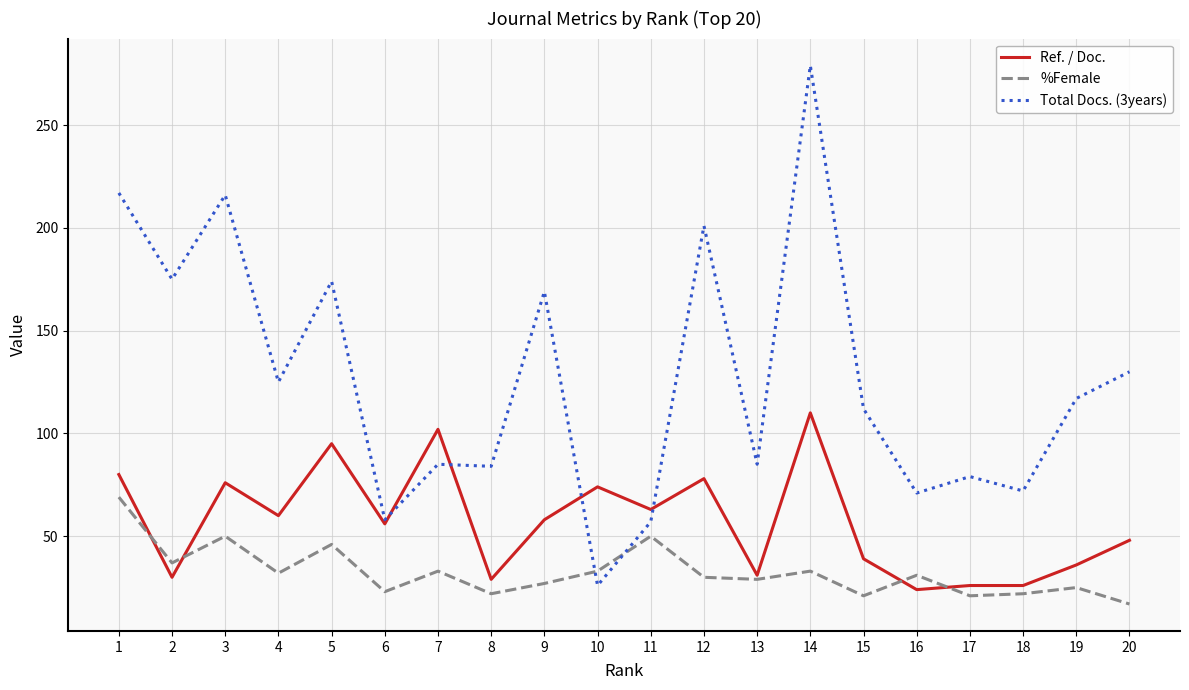

Between 1 and 12, which series saw the biggest shift?

%Female